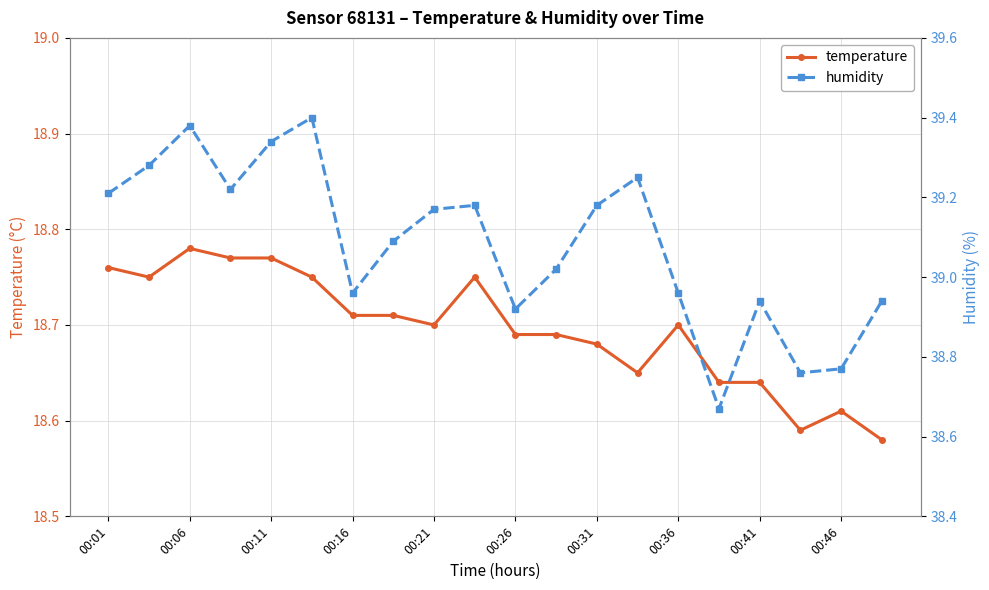

At how many categories does at least one series exceed 37?

20